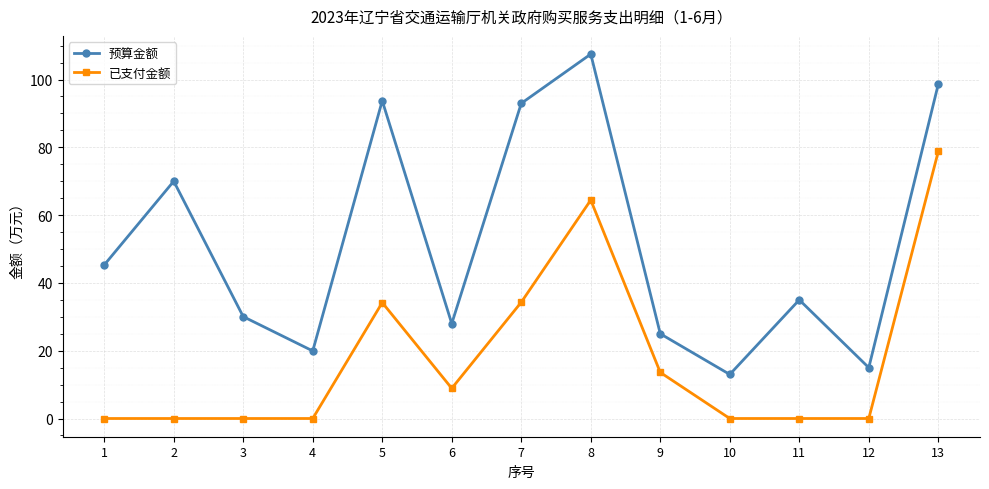

Which series has the largest total across all categories?

预算金额